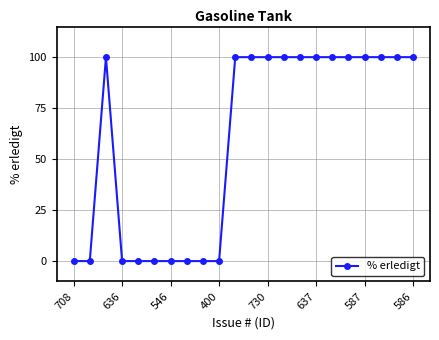

Count the number of categories in the chart.

22